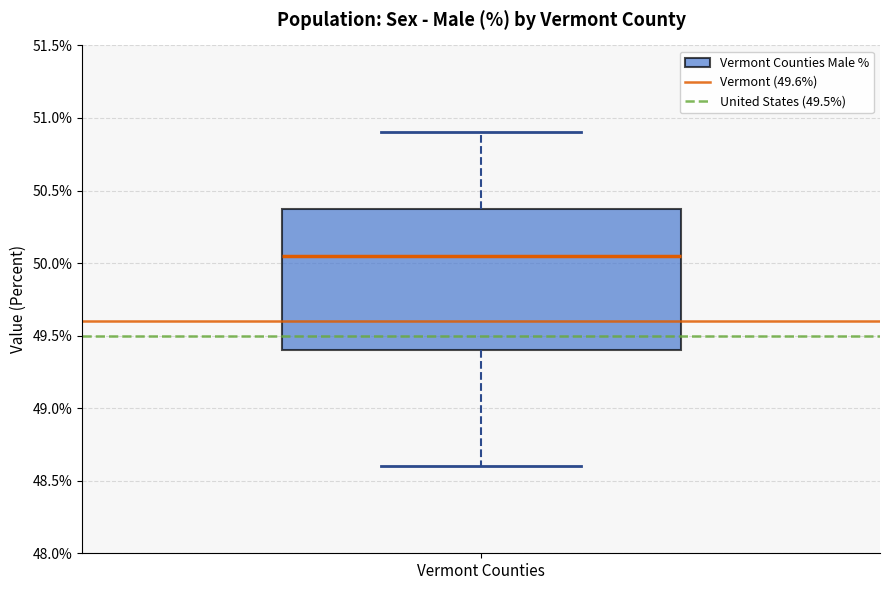

Read this box plot against the y-axis: the position of the median line, the range covered by the box, and the ends of both whiskers. The values are not printed on the chart, so give them approximately, as read against the axis.

median 50.05, box 49.40 to 50.40, whiskers 48.60 to 50.90